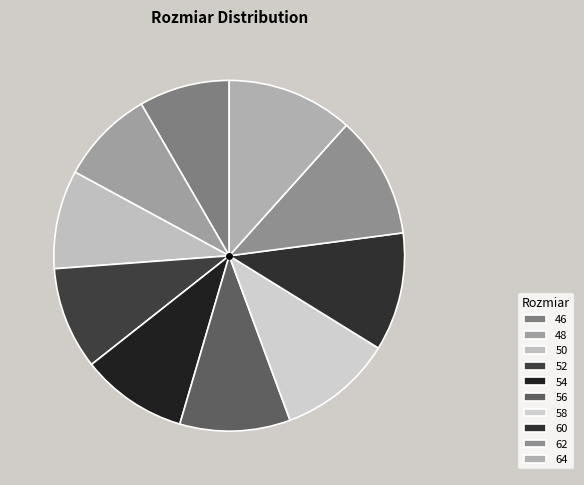

How many slices are in this pie chart?

10